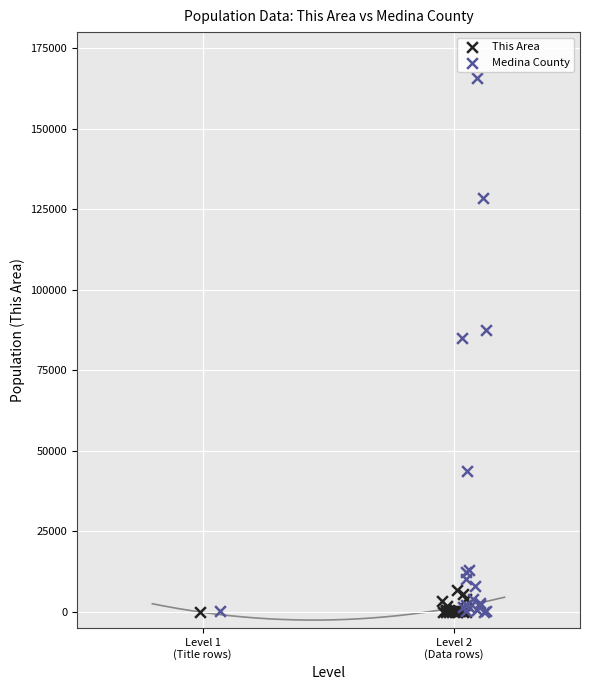

Which series contains the highest Y value?

Medina County